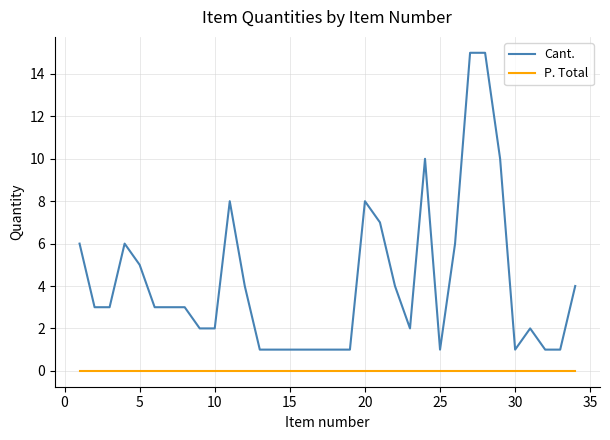

Rank the series by their average value, from highest to lowest.

Cant., P. Total